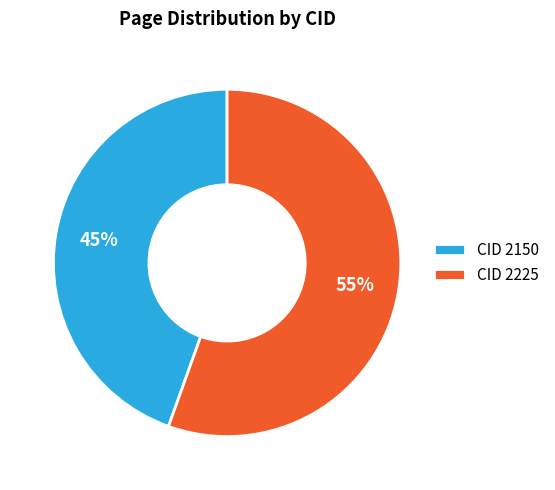

To the nearest percent, what percentage of the pie is CID 2225?

55%